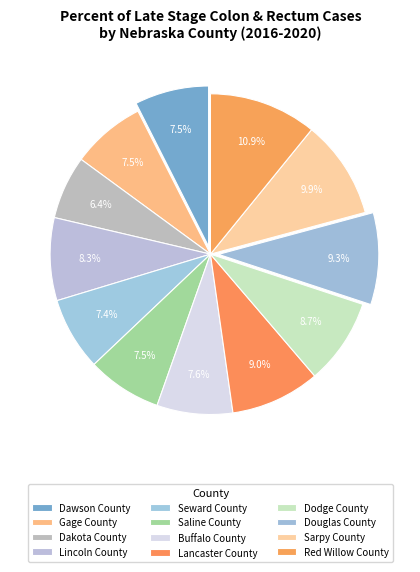

What is the total percentage of Lancaster County and Sarpy County?

19.0%